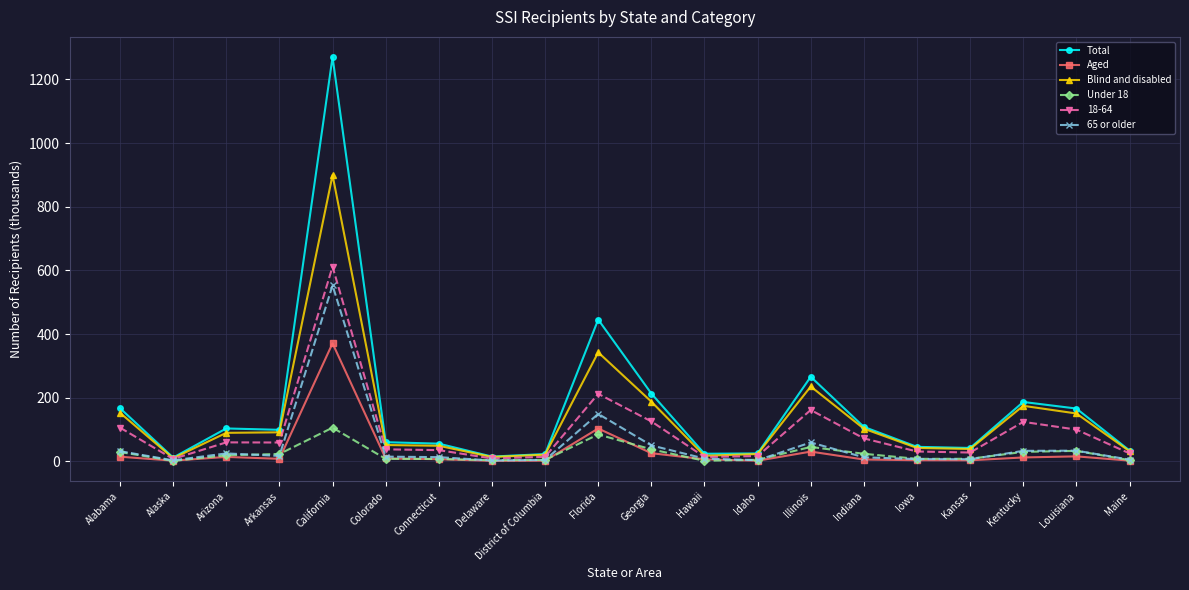

Does the chart have visible grid lines?

Yes